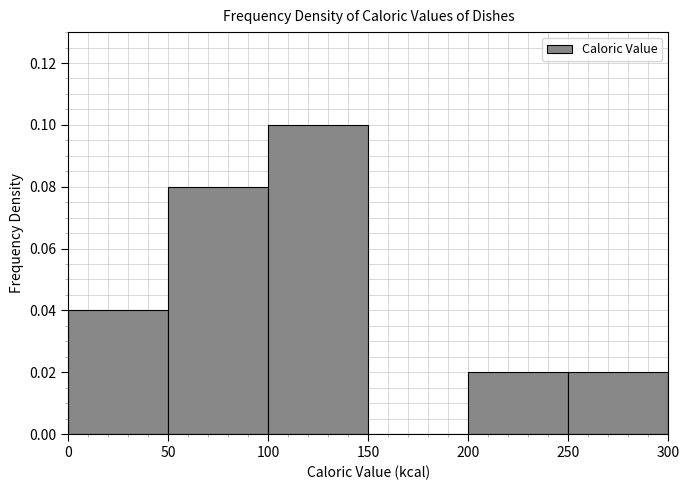

What is the height of the bar covering 250 to 300 on the x-axis? The values are not printed on the chart, so give them approximately, as read against the axis.

0.02